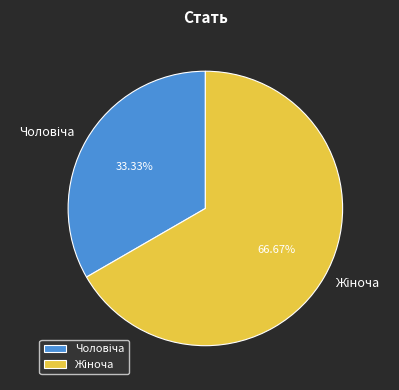

How many segments does this pie chart have?

2